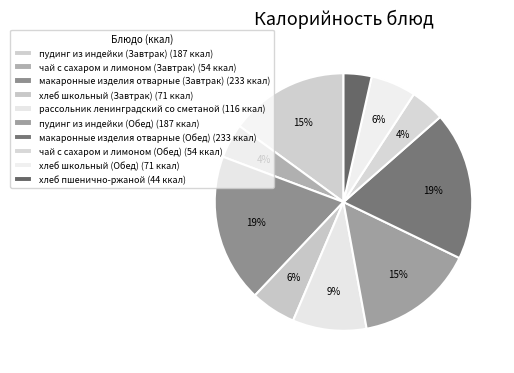

Does any single category account for the majority?

No